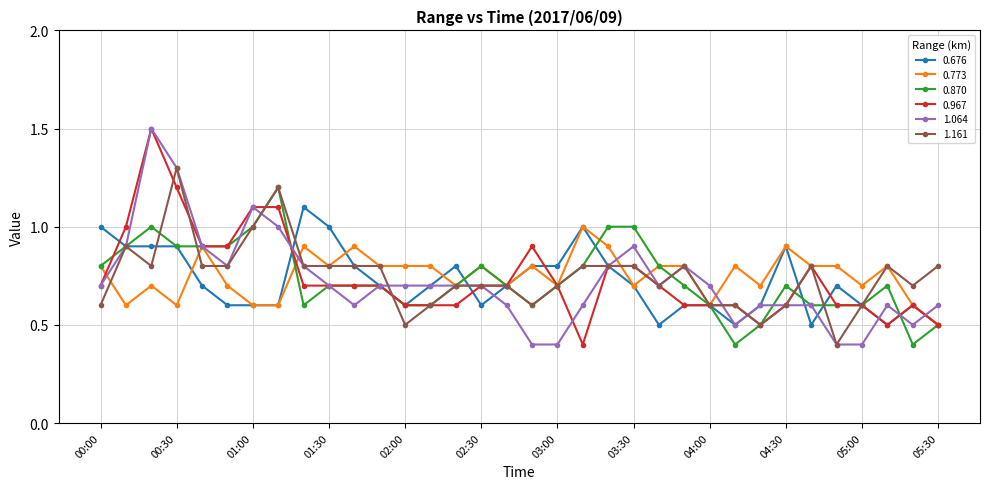

What is the value of the 1.064 point at the 31st from the left?

0.4